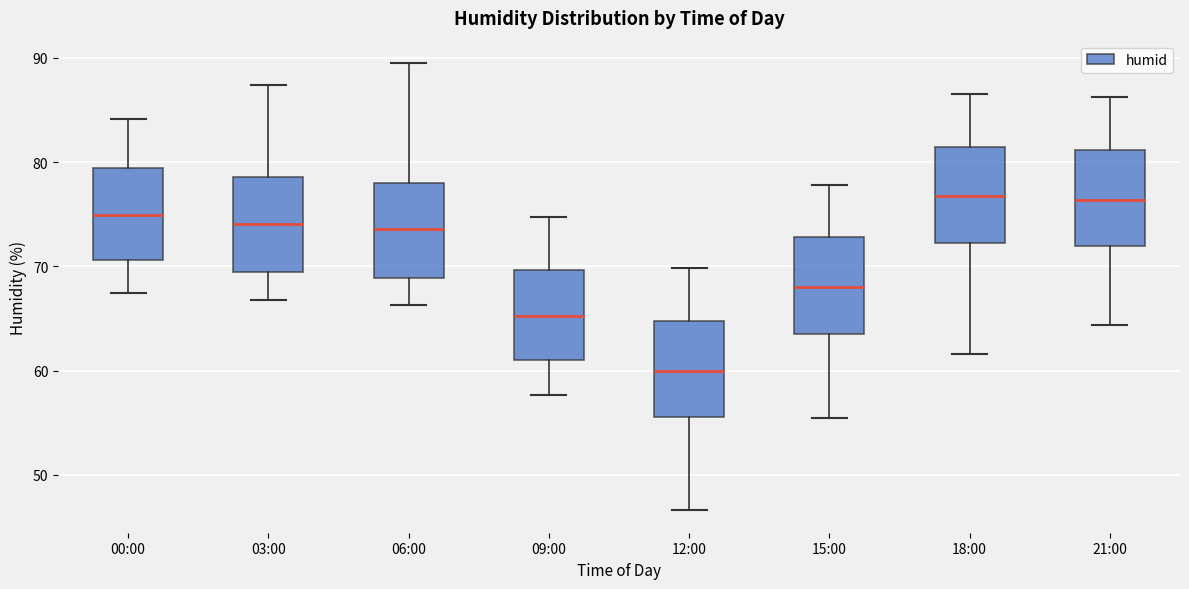

Reading left to right, read every box against the y-axis: the position of its median line, the range the box covers, and the ends of its whiskers. The values are not printed on the chart, so give them approximately, as read against the axis.

00:00: median 75, box 71 to 79, whiskers 67 to 84
03:00: median 74, box 69 to 79, whiskers 67 to 87
06:00: median 74, box 69 to 78, whiskers 66 to 90
09:00: median 65, box 61 to 70, whiskers 58 to 75
12:00: median 60, box 56 to 65, whiskers 47 to 70
15:00: median 68, box 64 to 73, whiskers 56 to 78
18:00: median 77, box 72 to 81, whiskers 62 to 87
21:00: median 76, box 72 to 81, whiskers 64 to 86